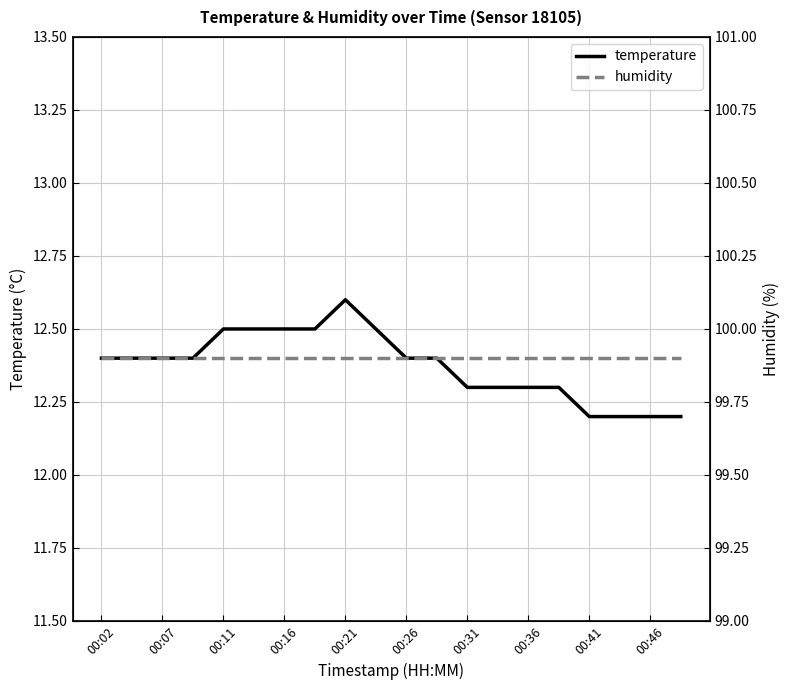

What is the sum of all humidity values?

1998.0